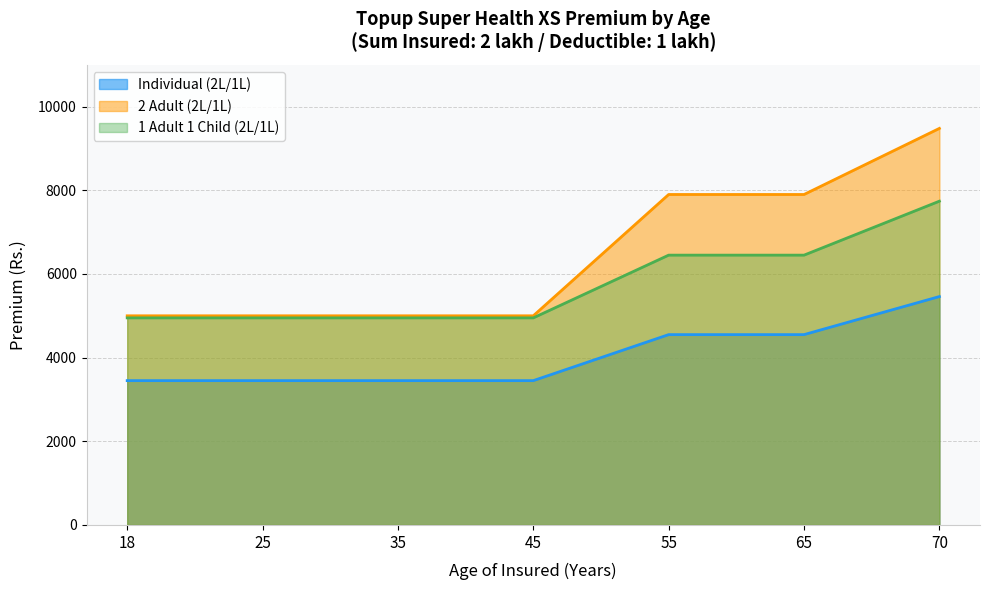

What is the difference between the maximum and minimum values in the 2 Adult (2L/1L) series?

4480